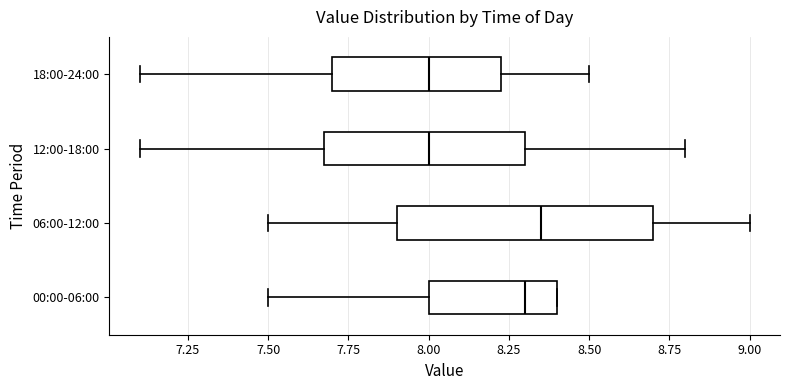

Where does the left whisker of the box for 06:00-12:00 end on the x-axis? The values are not printed on the chart, so give them approximately, as read against the axis.

7.50